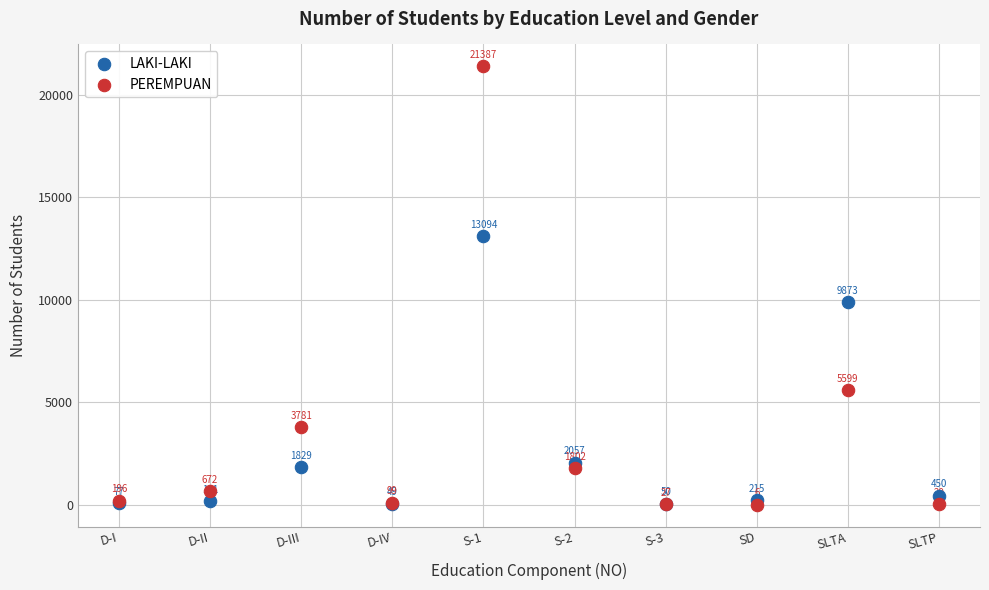

Across all series, what Y value is closest to 10696?

9873